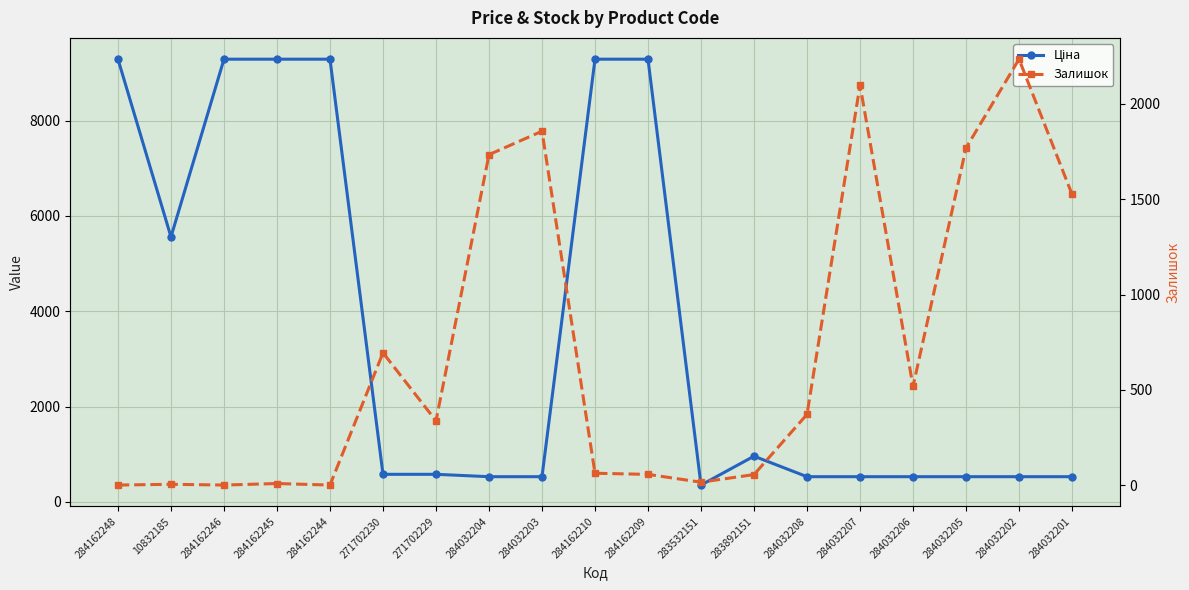

Which has a higher value, 284162244 or 10832185?

284162244